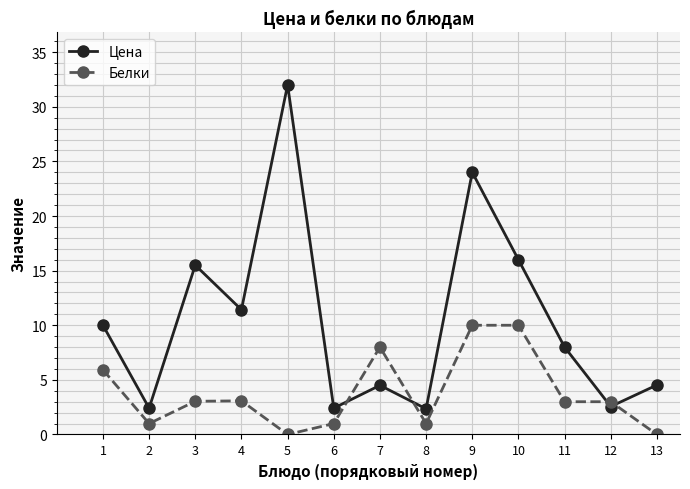

What is the difference between the highest and lowest values at 11?

5.0